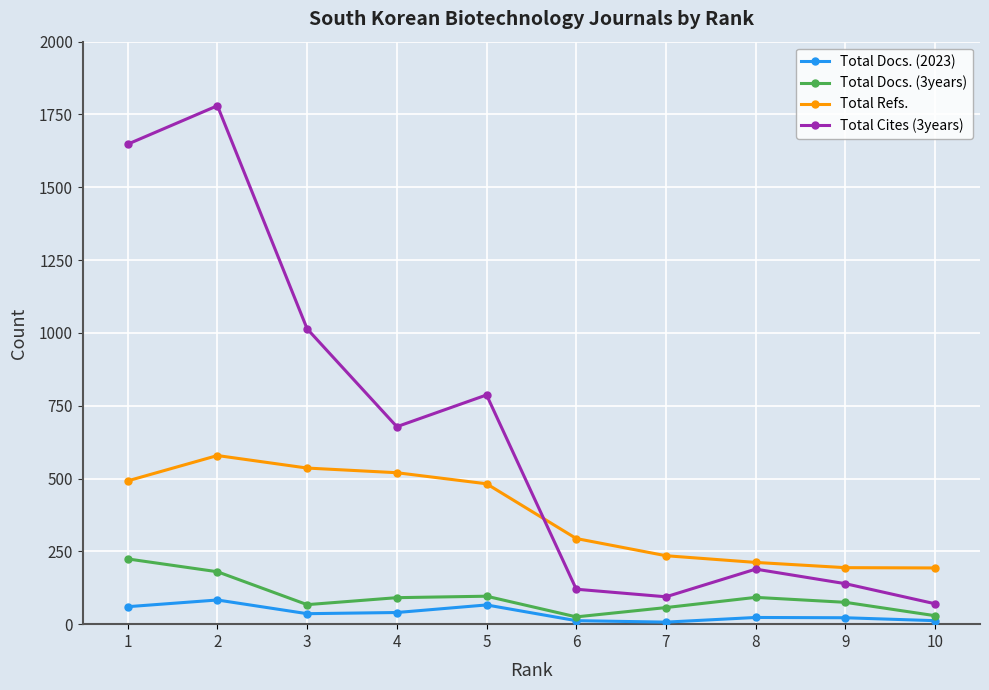

How many data points does each series have?

10